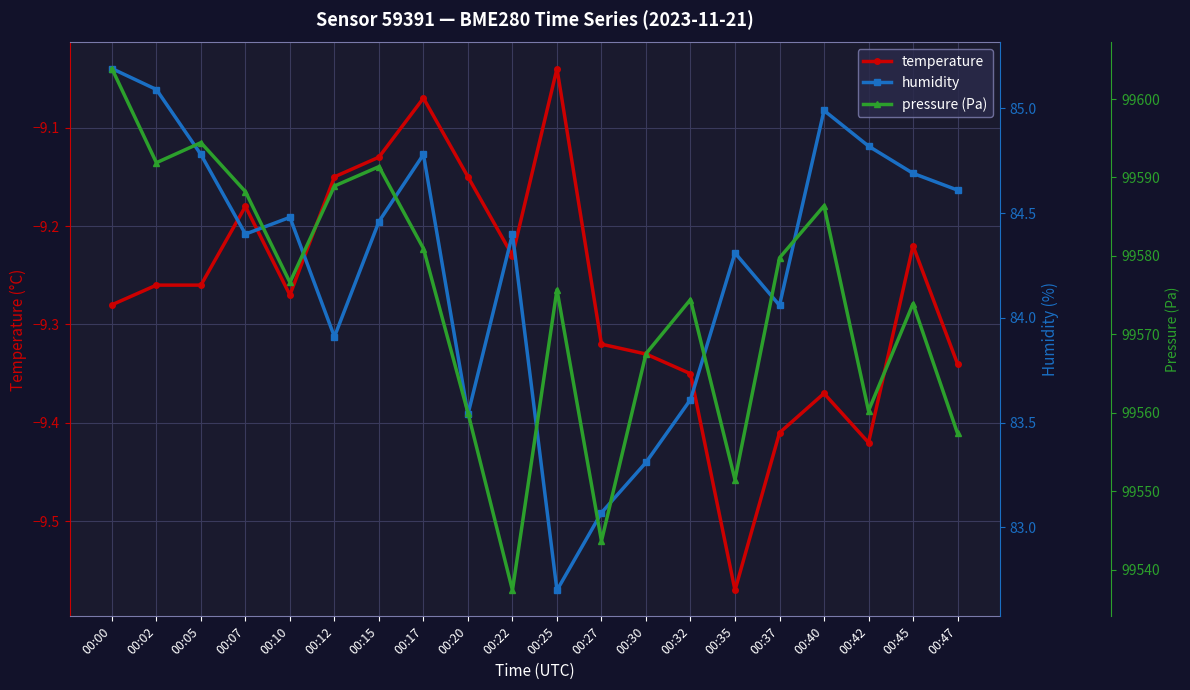

Which label corresponds to the largest value in the chart?

00:00